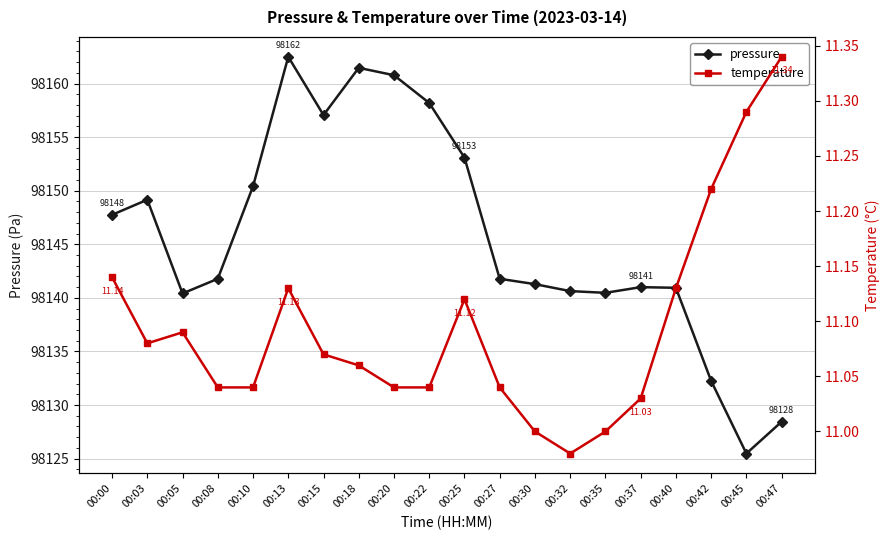

What is the lowest value of the temperature series?

11.0